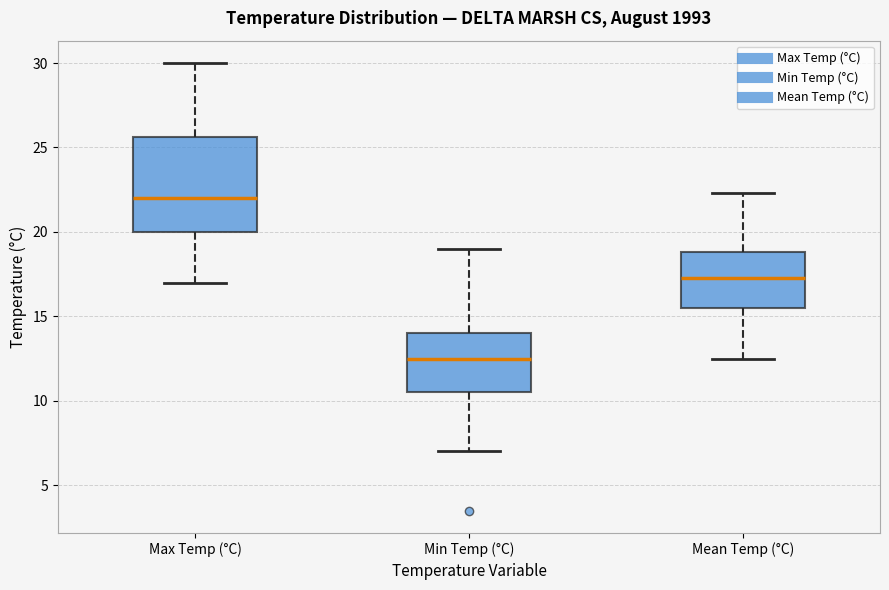

Comparing the boxes themselves (not the whiskers), which one is the tallest?

Max Temp (°C)